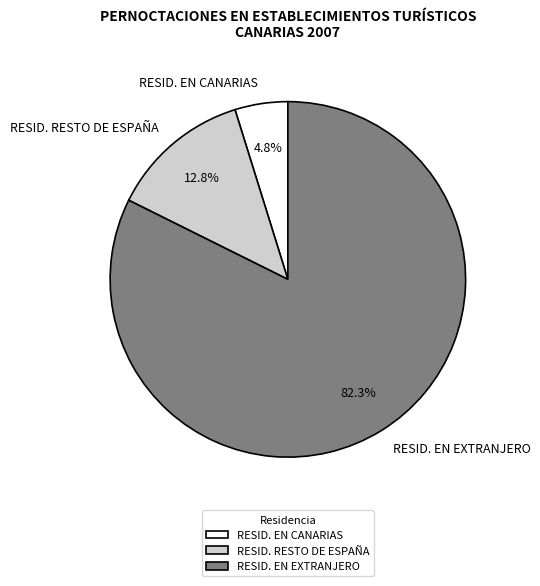

How many segments does this pie chart have?

3